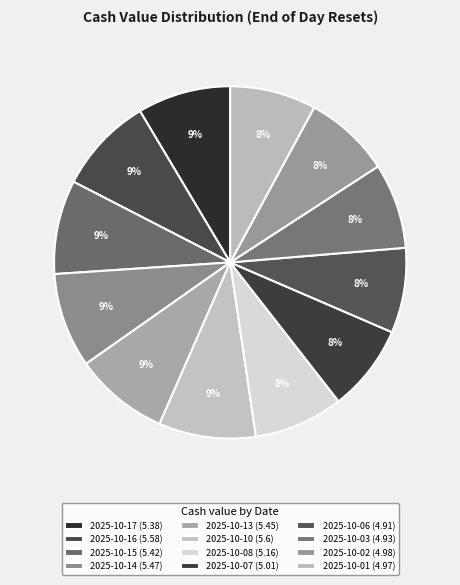

How many segments does this pie chart have?

12